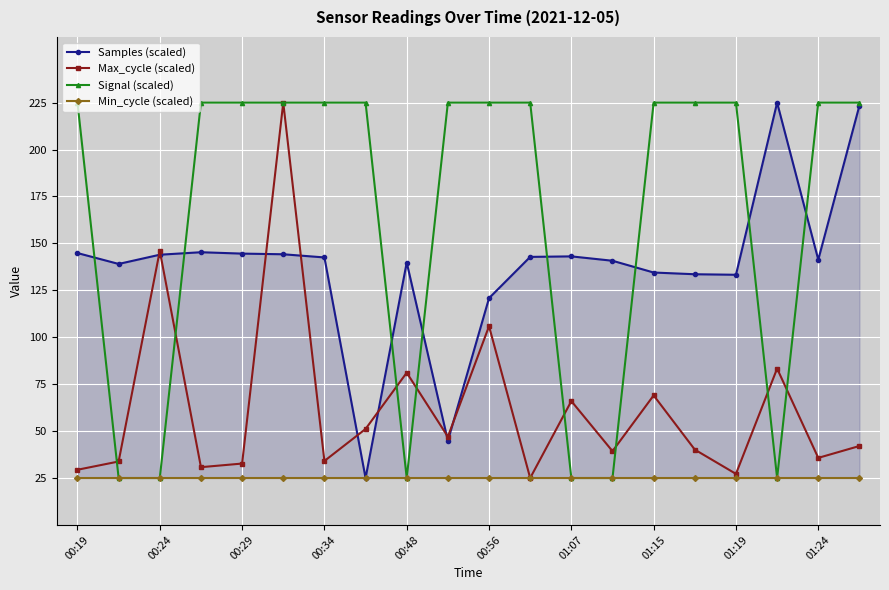

What are all the series names shown in the legend?

Samples (scaled), Max_cycle (scaled), Signal (scaled), Min_cycle (scaled)